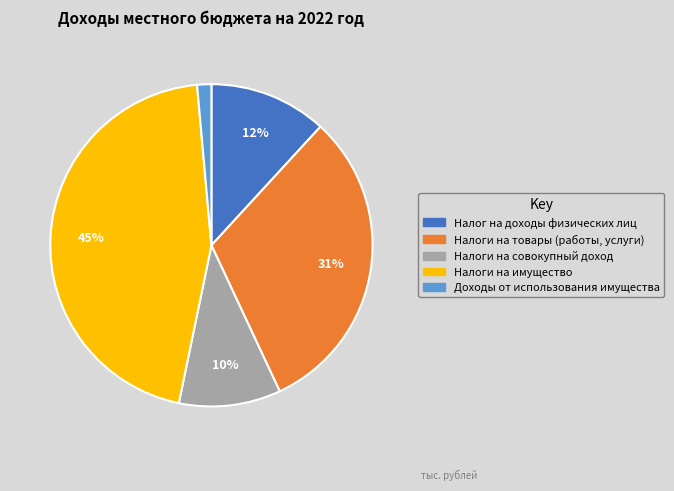

Is there any slice that represents more than half of the pie?

No